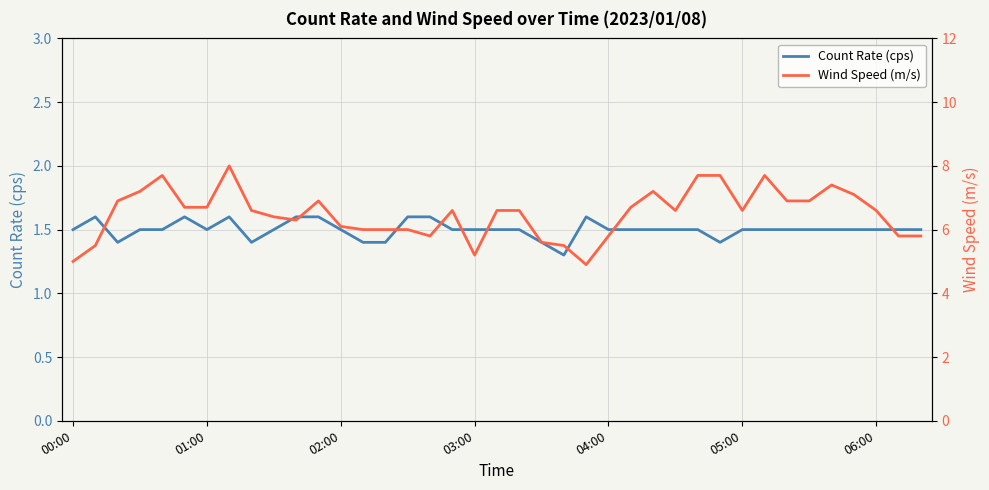

Reading left to right, list all the values displayed in this chart.

Count Rate (cps): 1.5	1.6	1.4	1.5	1.5	1.6	1.5	1.6	1.4	1.5	1.6	1.6	1.5	1.4	1.4	1.6	1.6	1.5	1.5	1.5	1.5	1.4	1.3	1.6	1.5	1.5	1.5	1.5	1.5	1.4	1.5	1.5	1.5	1.5	1.5	1.5	1.5	1.5	1.5
Wind Speed (m/s): 5.0	5.5	6.9	7.2	7.7	6.7	6.7	8.0	6.6	6.4	6.3	6.9	6.1	6.0	6.0	6.0	5.8	6.6	5.2	6.6	6.6	5.6	5.5	4.9	5.8	6.7	7.2	6.6	7.7	7.7	6.6	7.7	6.9	6.9	7.4	7.1	6.6	5.8	5.8